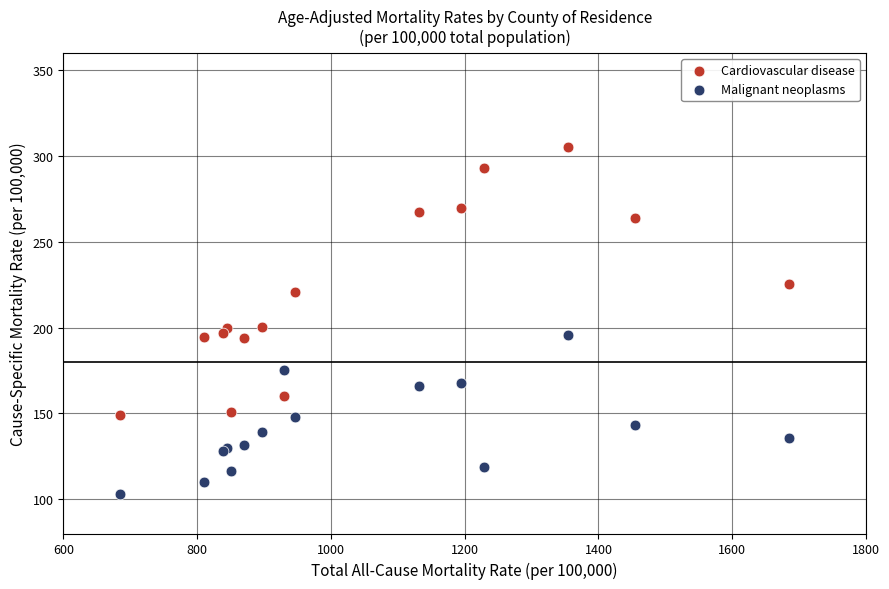

What are all the series names shown in the legend?

Cardiovascular disease, Malignant neoplasms